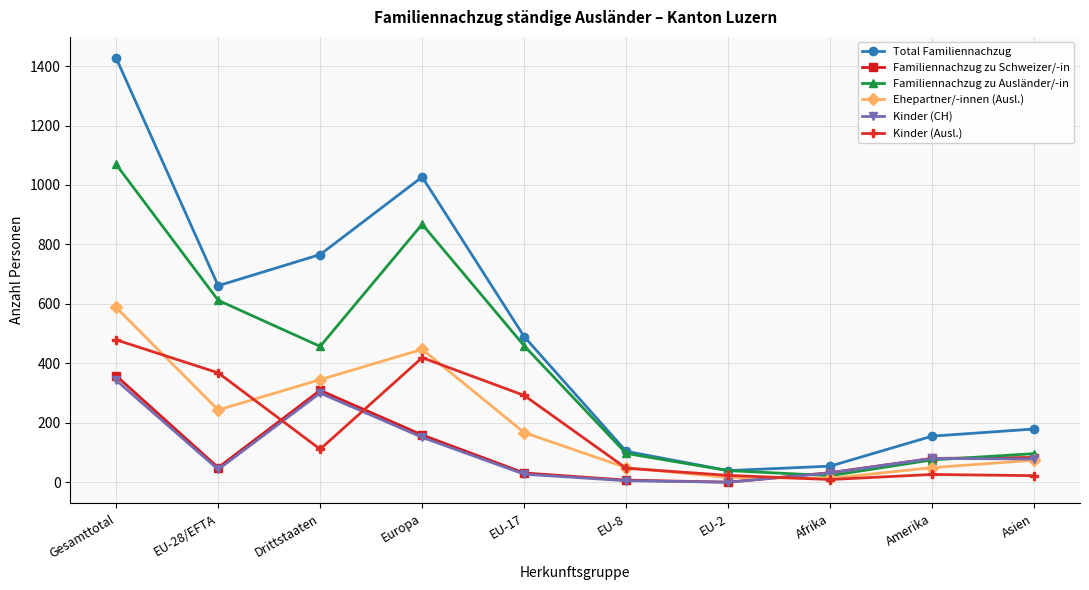

What is the label of the 4th point from the right?

EU-2